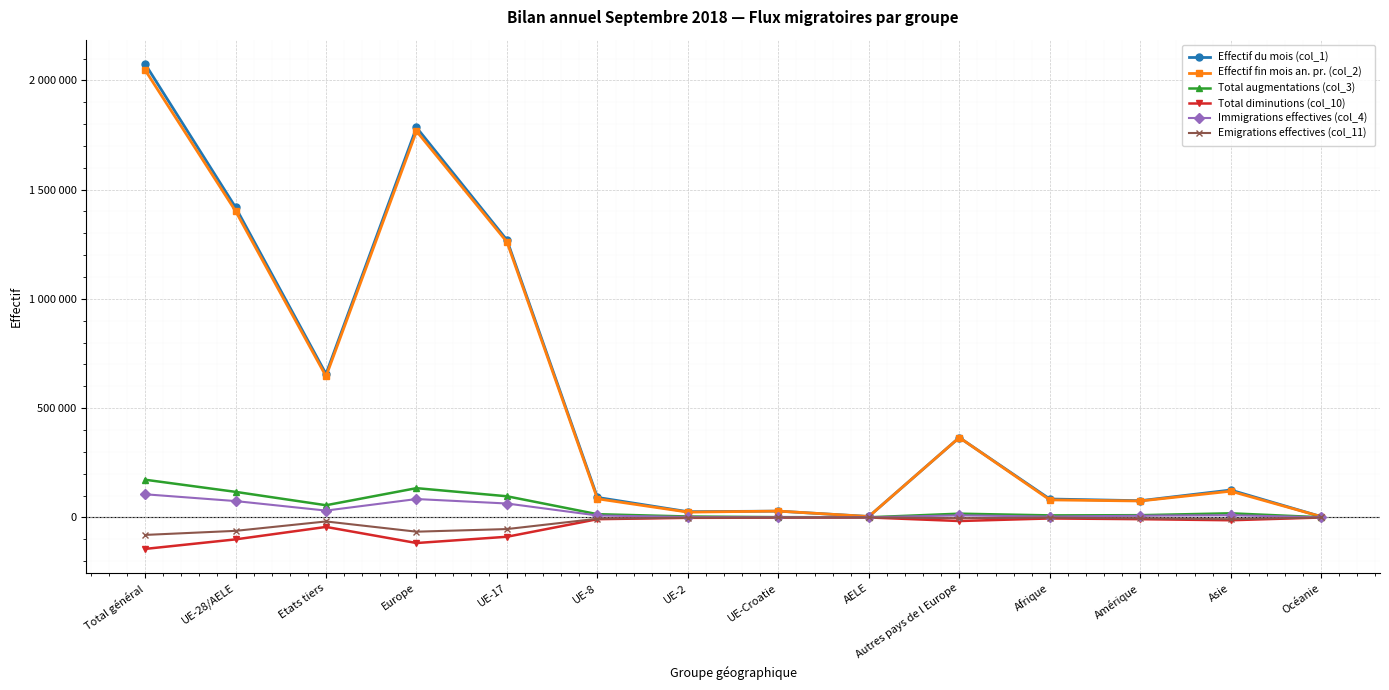

What position from the left is UE-8?

6